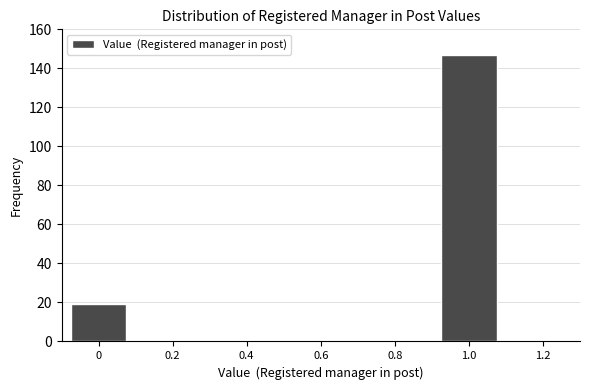

Reading left to right, list all the values displayed in this chart.

19	147